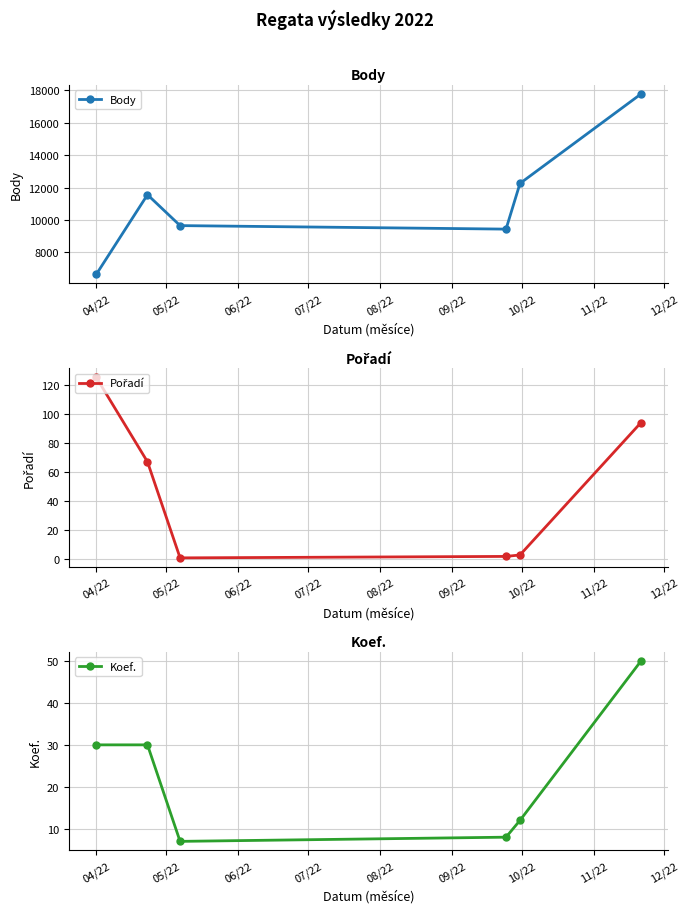

How many data points in Body are less than 11565?

3